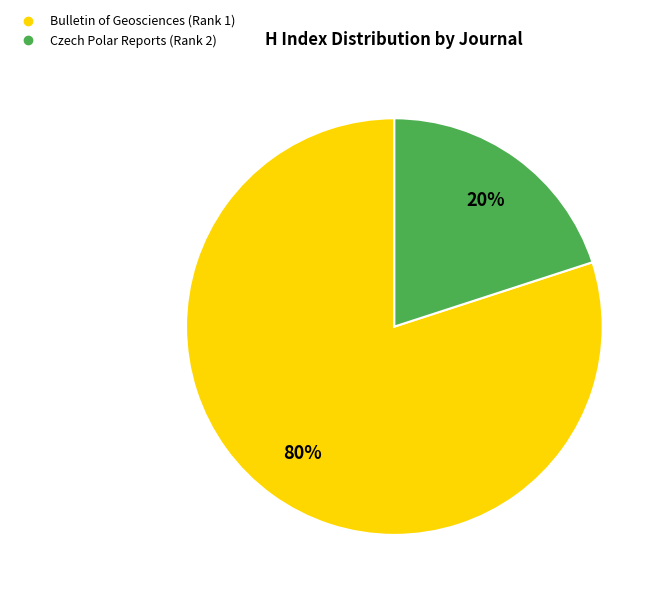

True or false: Bulletin of Geosciences (Rank 1) accounts for 93% of the total.

False